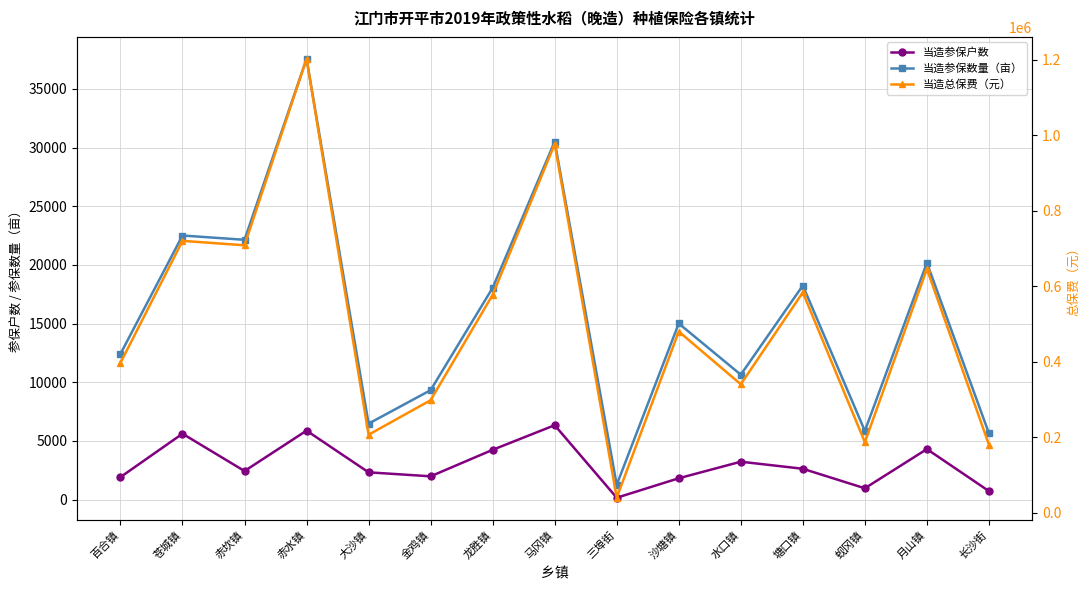

How many interior local peaks does the 当造参保数量（亩） series have?

6